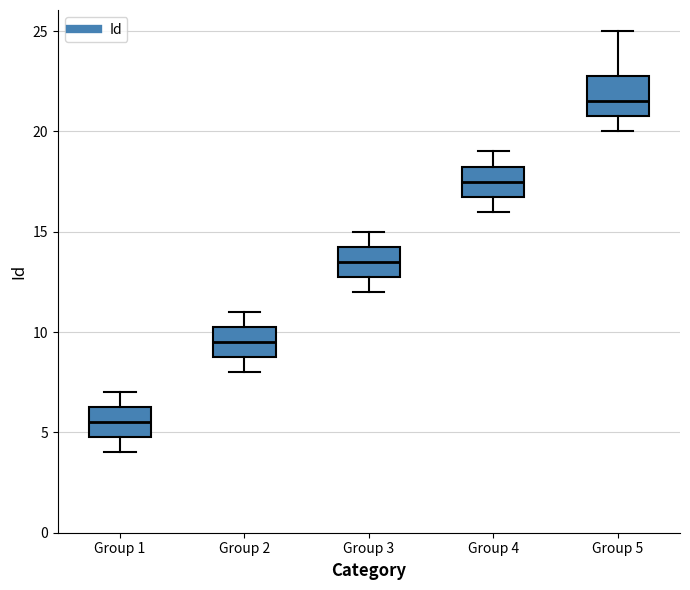

Reading left to right, transcribe this box plot: for each box, give where its median line is, the range the box spans, and where its two whiskers end, as read against the y-axis. The values are not printed on the chart, so give them approximately, as read against the axis.

Group 1: median 5.5, box 5.0 to 6.5, whiskers 4.0 to 7.0
Group 2: median 9.5, box 9.0 to 10.5, whiskers 8.0 to 11.0
Group 3: median 13.5, box 13.0 to 14.5, whiskers 12.0 to 15.0
Group 4: median 17.5, box 17.0 to 18.5, whiskers 16.0 to 19.0
Group 5: median 21.5, box 21.0 to 23.0, whiskers 20.0 to 25.0